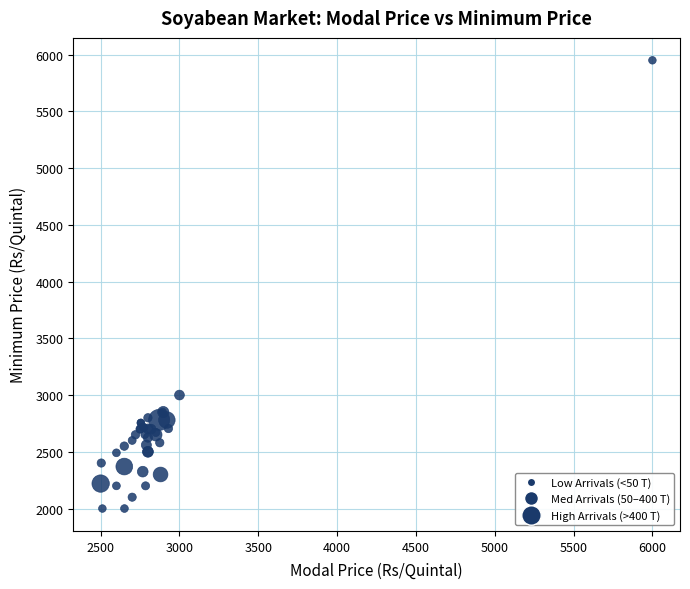

What Y value in the scatter plot is closest to 3975?

3000